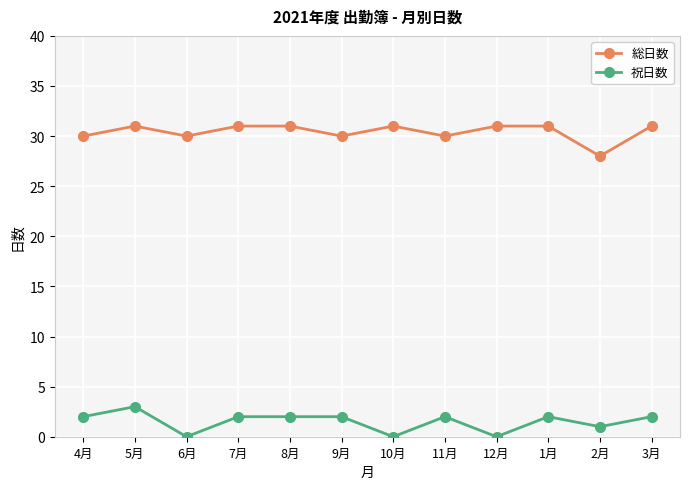

What is the label of the 12th point from the right?

4月